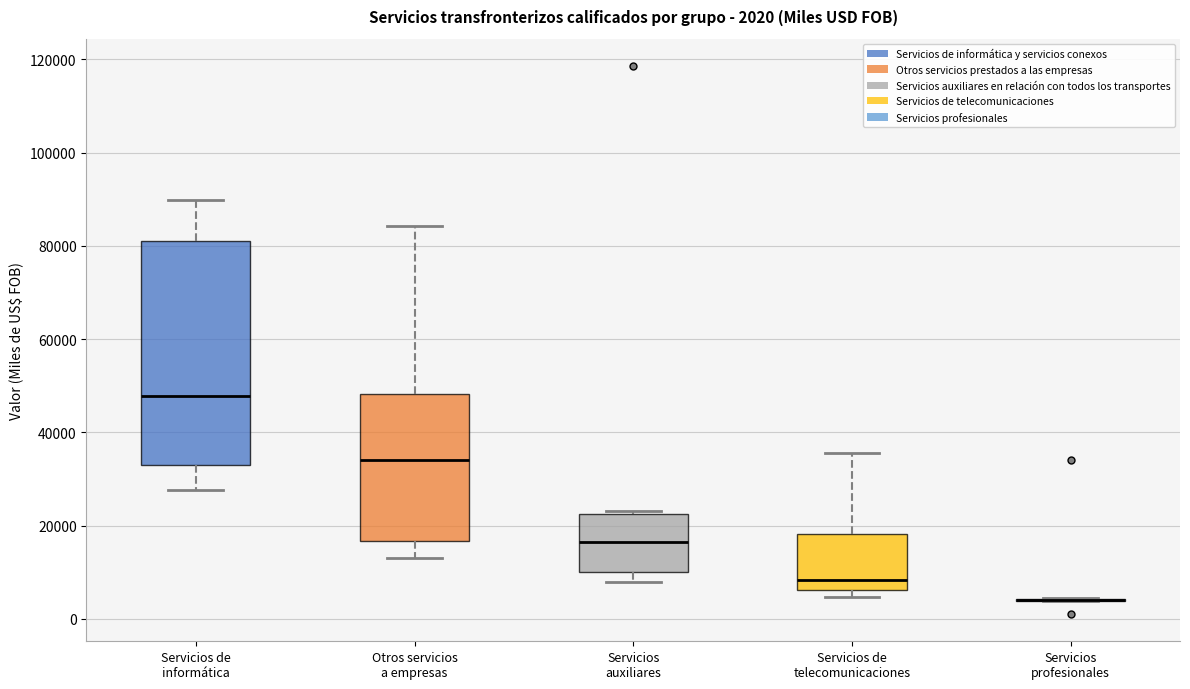

Which box is the tallest, from its lower edge to its upper edge?

Servicios de informática